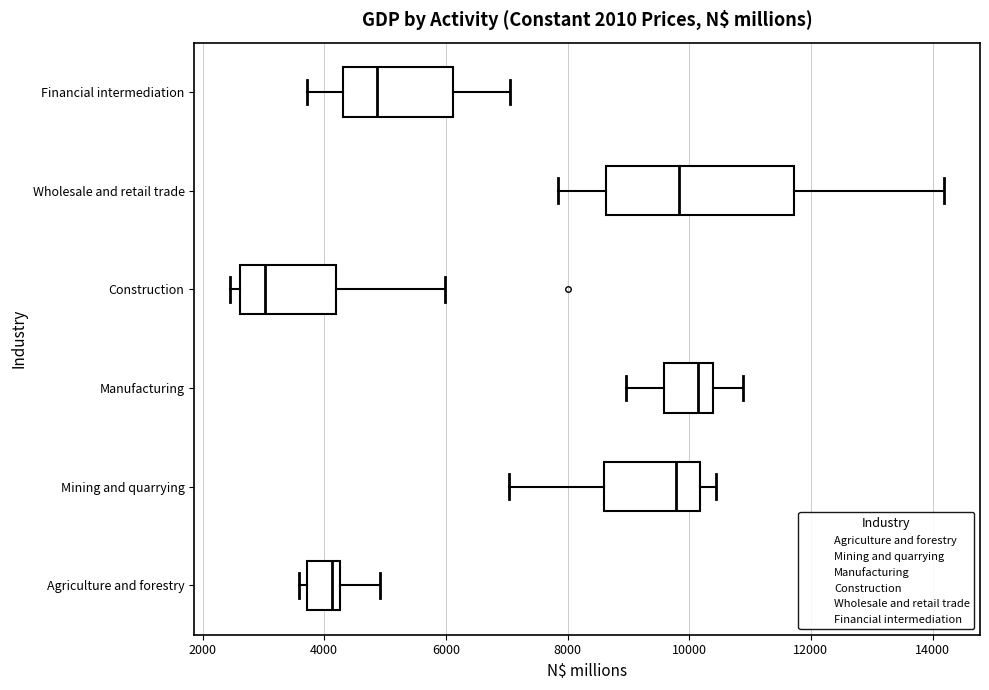

Reading bottom to top, read every box against the x-axis: the position of its median line, the range the box covers, and the ends of its whiskers. The values are not printed on the chart, so give them approximately, as read against the axis.

Agriculture and forestry: median 4200 (just left of the box's right edge), box 3800 to 4200, whiskers 3600 to 5000
Mining and quarrying: median 9800, box 8600 to 10200, whiskers 7000 to 10400
Manufacturing: median 10200, box 9600 to 10400, whiskers 9000 to 10800
Construction: median 3000, box 2600 to 4200, whiskers 2400 to 6000
Wholesale and retail trade: median 9800, box 8600 to 11800, whiskers 7800 to 14200
Financial intermediation: median 4800, box 4400 to 6200, whiskers 3800 to 7000